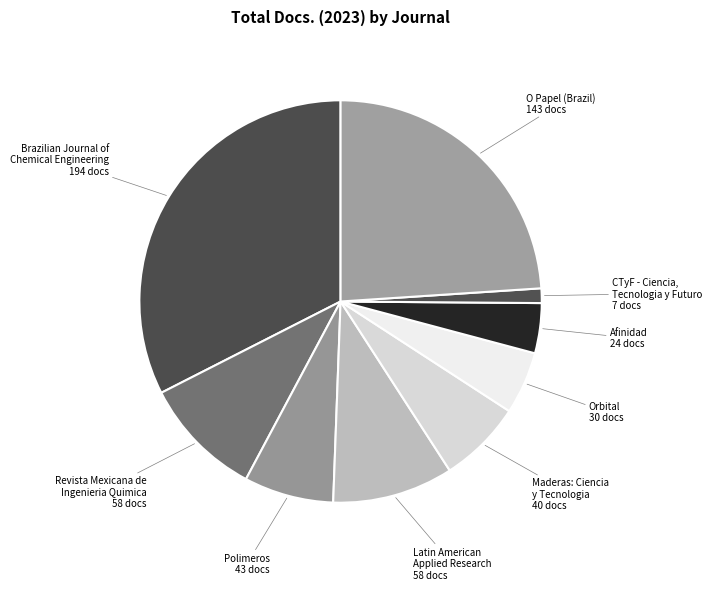

How many slices are in this pie chart?

9